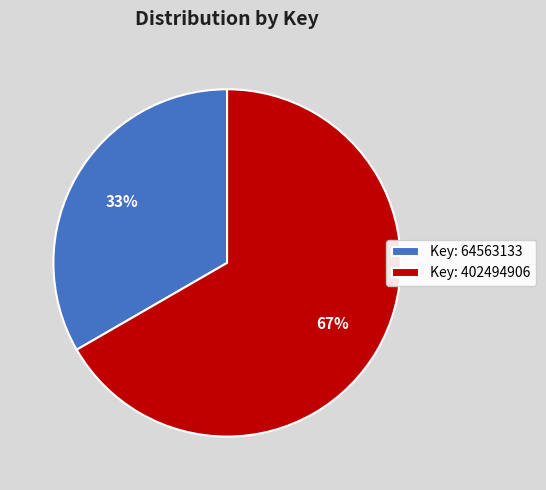

How many slices are in this pie chart?

2